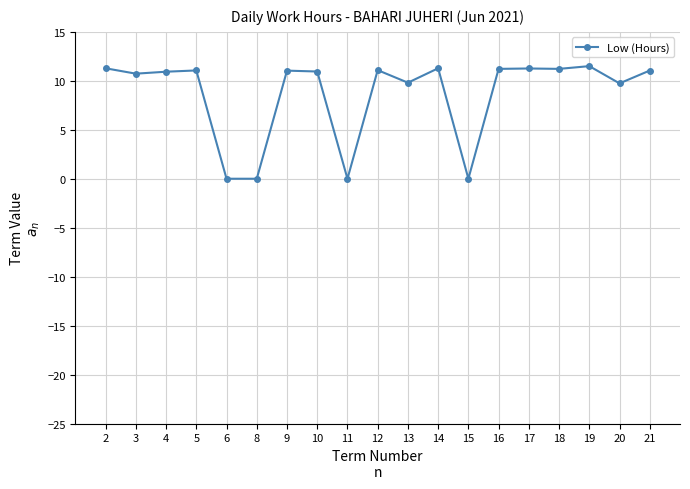

What is the difference between the second highest and second lowest values?

11.3